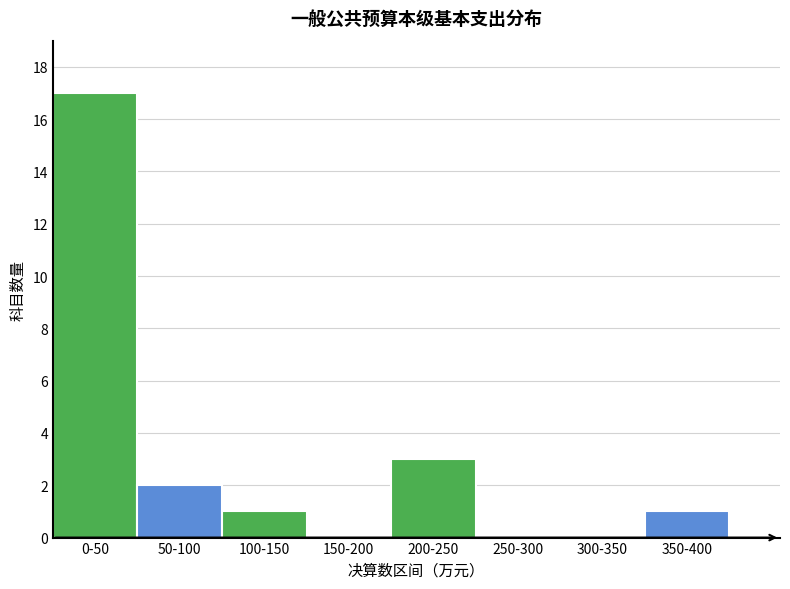

Reading left to right, extract all data points from this chart.

0-50=17	50-100=2	100-150=1	150-200=0	200-250=3	250-300=0	300-350=0	350-400=1